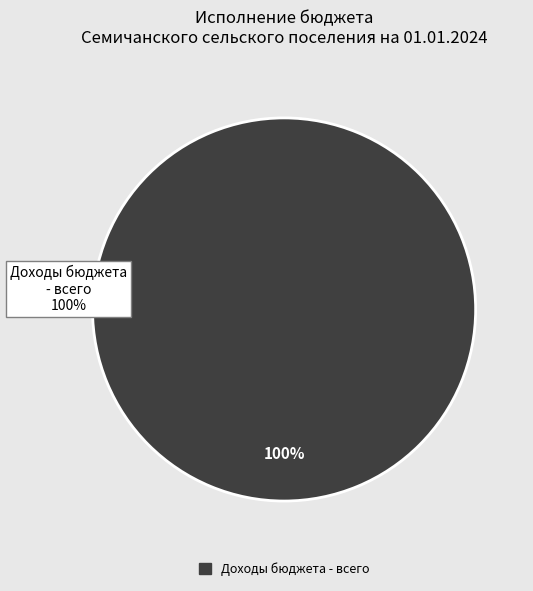

Does any single category account for the majority?

Yes